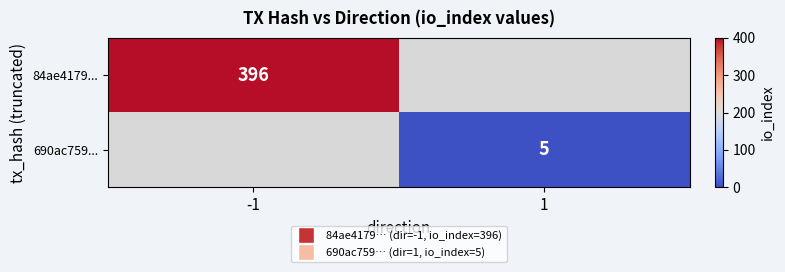

At which category is the sum across all series the highest?

-1